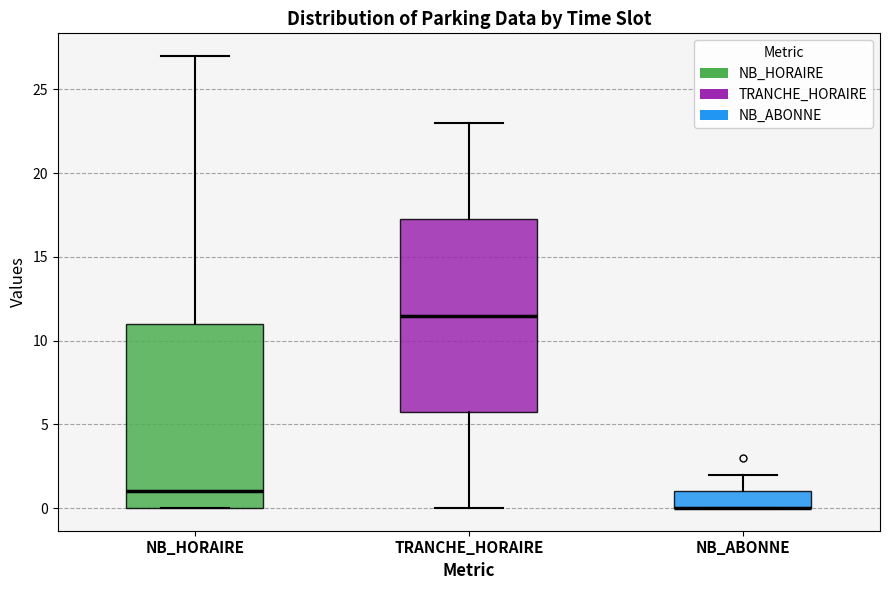

Reading left to right, read every box against the y-axis: the position of its median line, the range the box covers, and the ends of its whiskers. The values are not printed on the chart, so give them approximately, as read against the axis.

NB_HORAIRE: median 1.0, box 0.0 to 11.0, whiskers 0.0 to 27.0
TRANCHE_HORAIRE: median 11.5, box 6.0 to 17.5, whiskers 0.0 to 23.0
NB_ABONNE: median 0.0 (drawn on the box's lower edge), box 0.0 to 1.0, whiskers 0.0 to 2.0